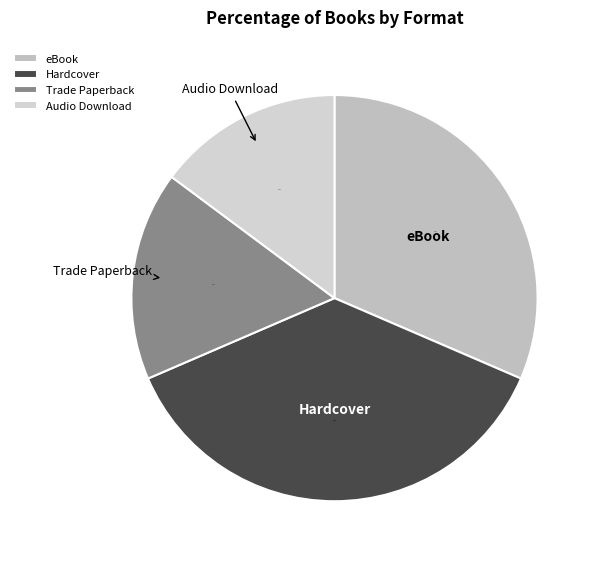

Which slice is the largest?

Hardcover